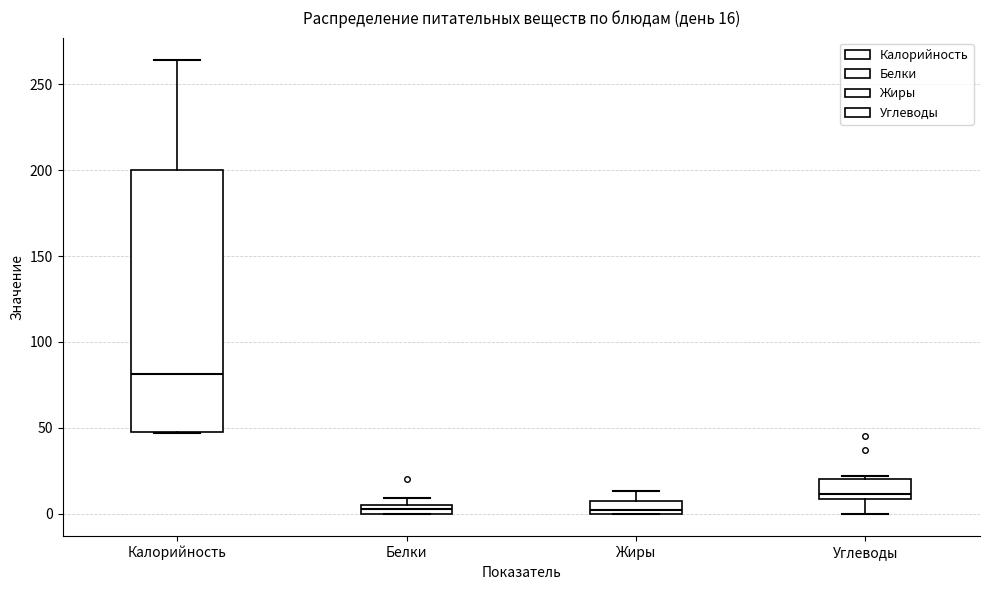

Comparing the boxes themselves (not the whiskers), which one is the tallest?

Калорийность